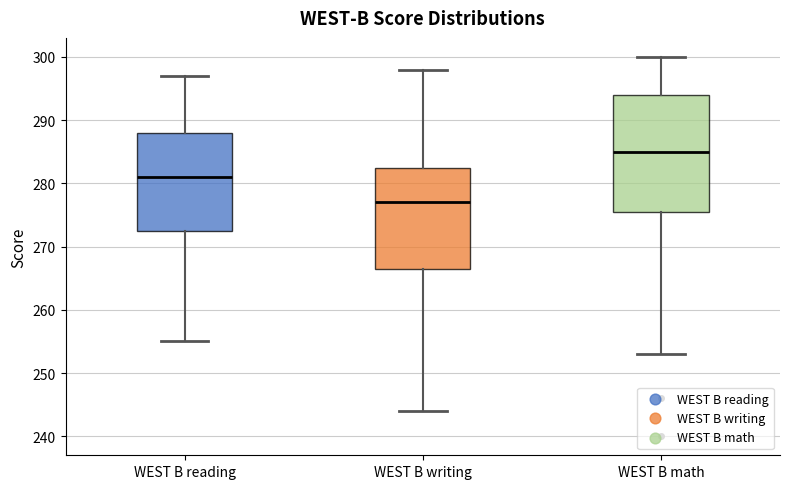

Which box has the highest median line?

WEST B math